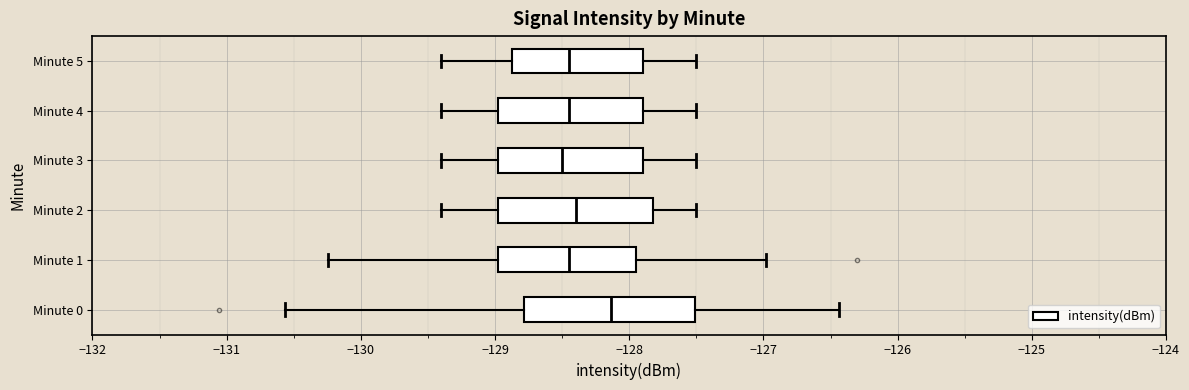

Comparing the boxes themselves (not the whiskers), which one is the widest?

Minute 0